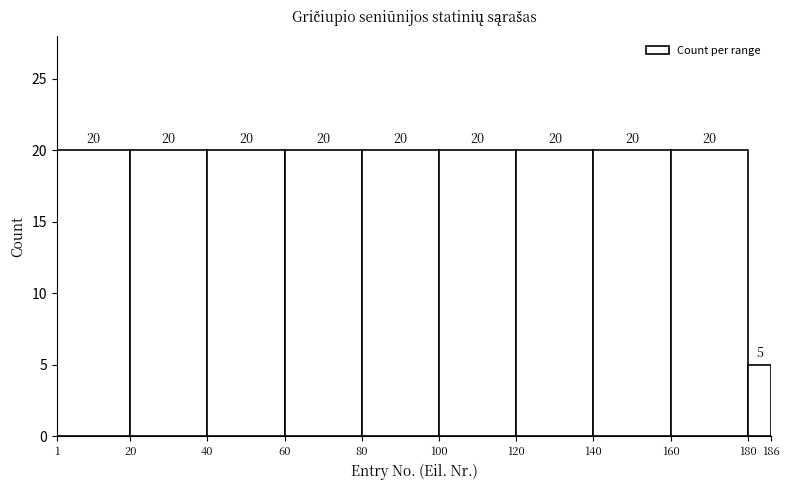

What is the height of the bar covering 60 to 80 on the x-axis?

20